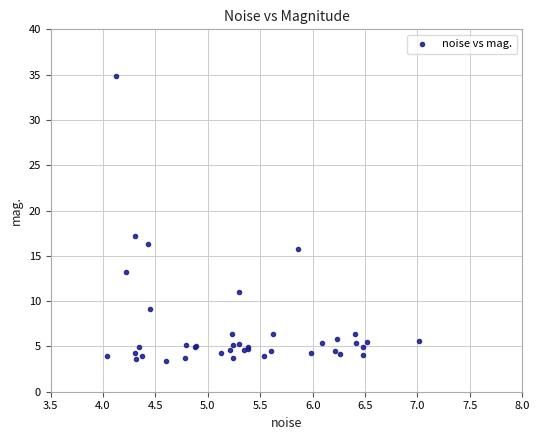

What Y value in the scatter plot is closest to 19?

17.2